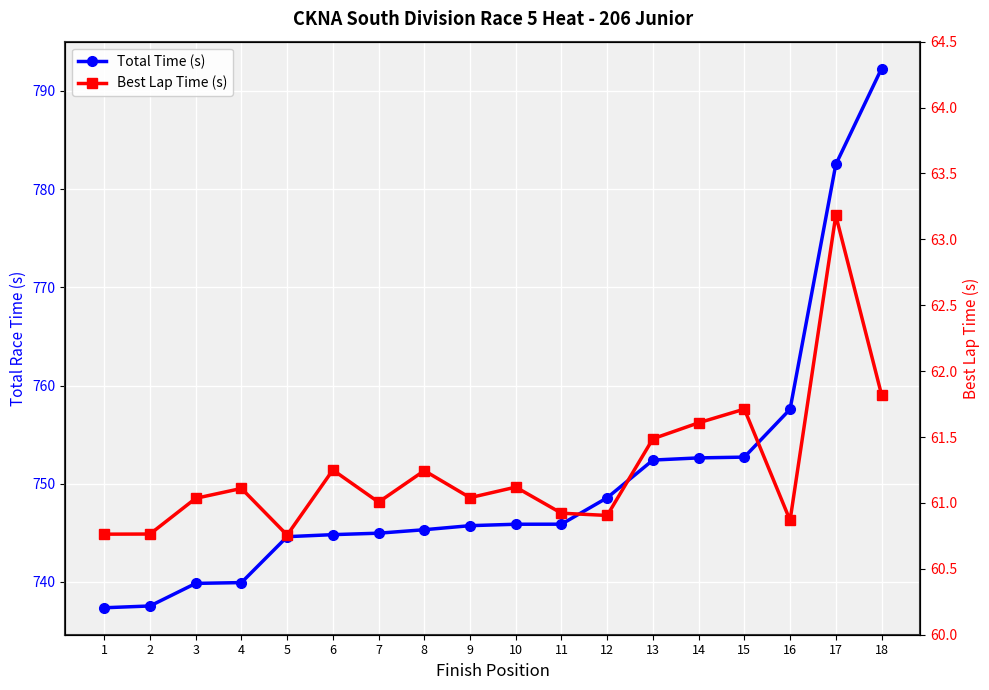

Reading left to right, transcribe all the data shown in this chart.

Total Time (s): 1=737.4	2=737.5	3=739.8	4=739.9	5=744.6	6=744.8	7=745.0	8=745.3	9=745.7	10=745.9	11=745.9	12=748.6	13=752.4	14=752.6	15=752.7	16=757.6	17=782.5	18=792.3
Best Lap Time (s): 1=60.8	2=60.8	3=61.0	4=61.1	5=60.8	6=61.2	7=61.0	8=61.2	9=61.0	10=61.1	11=60.9	12=60.9	13=61.5	14=61.6	15=61.7	16=60.9	17=63.2	18=61.8